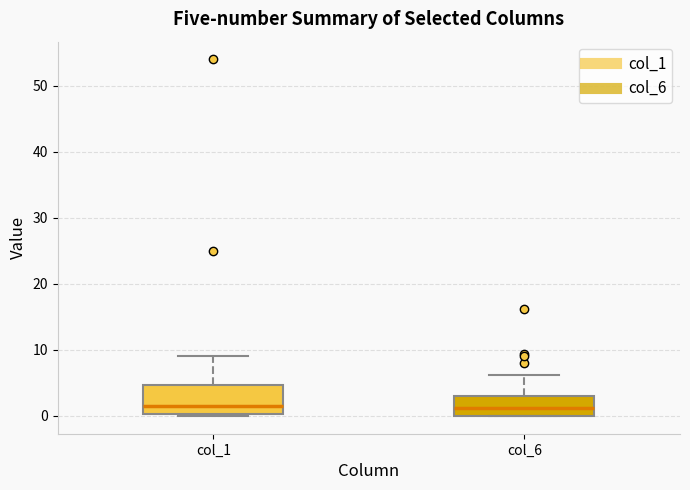

Comparing the boxes themselves (not the whiskers), which one is the tallest?

col_1